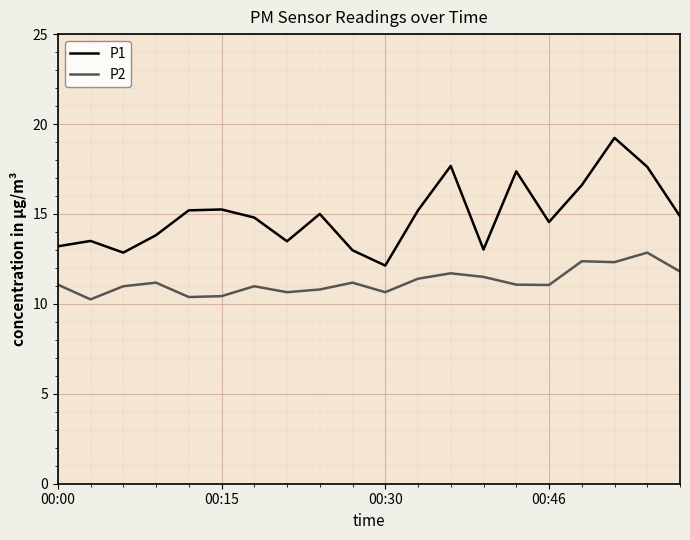

True or false: P2 and P1 cross at least once.

False